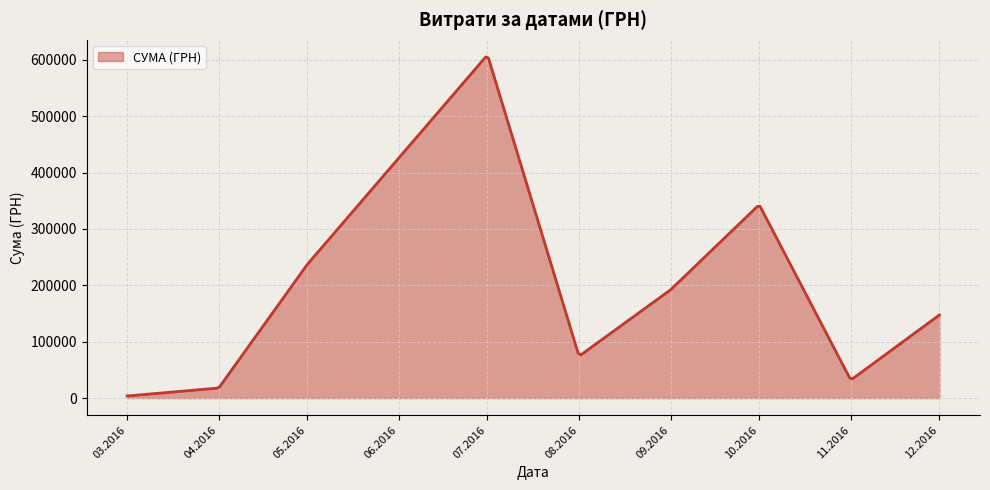

What is the difference between the maximum and minimum values?

601259.5